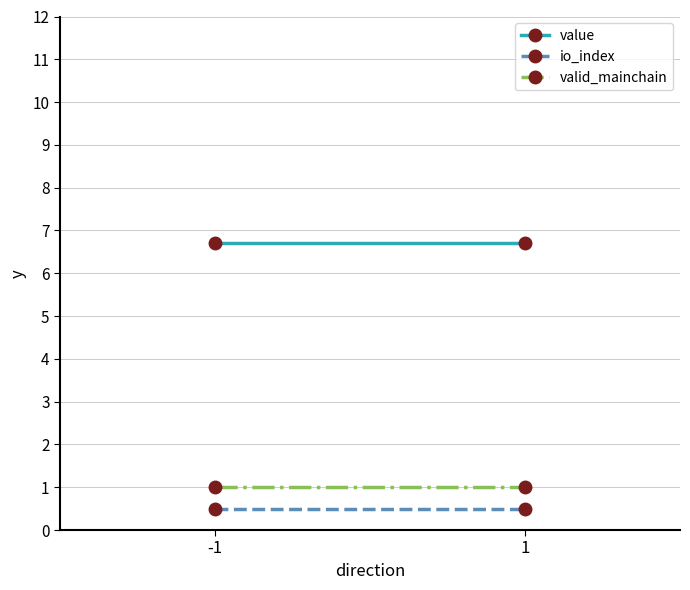

Reading left to right, list all the values displayed in this chart.

value: 6.7	6.7
io_index: 0.5	0.5
valid_mainchain: 1.0	1.0